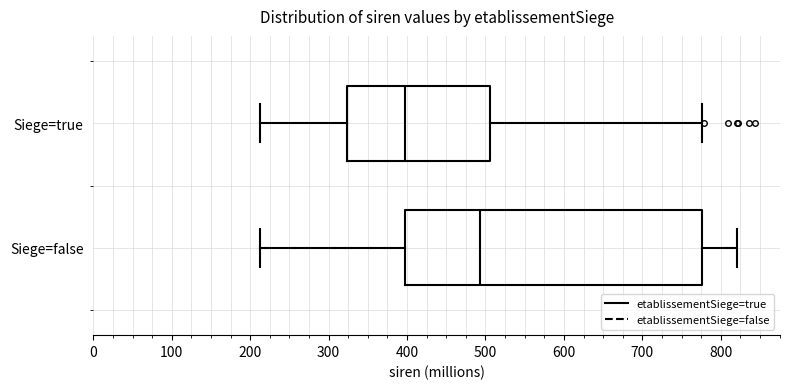

Where is the left edge of the box for Siege=true on the x-axis? The values are not printed on the chart, so give them approximately, as read against the axis.

320